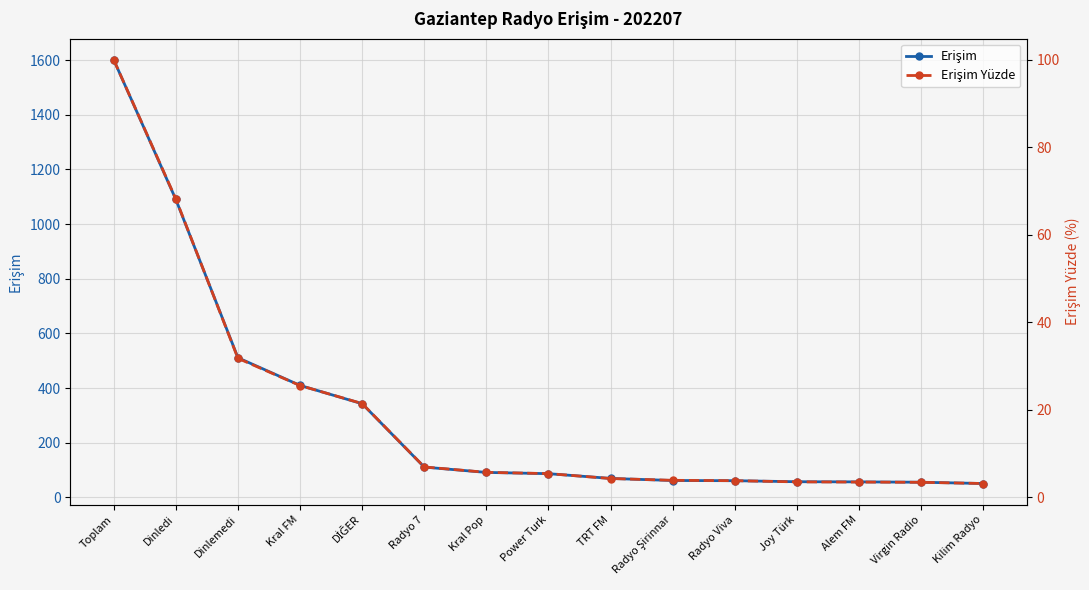

How many lines are shown in the chart?

2